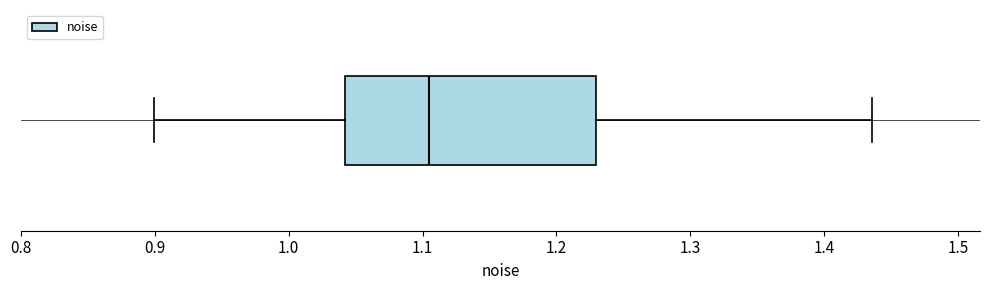

Transcribe this box plot: give where the median line is, the range the box spans, and where the two whiskers end, as read against the x-axis. The values are not printed on the chart, so give them approximately, as read against the axis.

median 1.10, box 1.04 to 1.23, whiskers 0.90 to 1.44